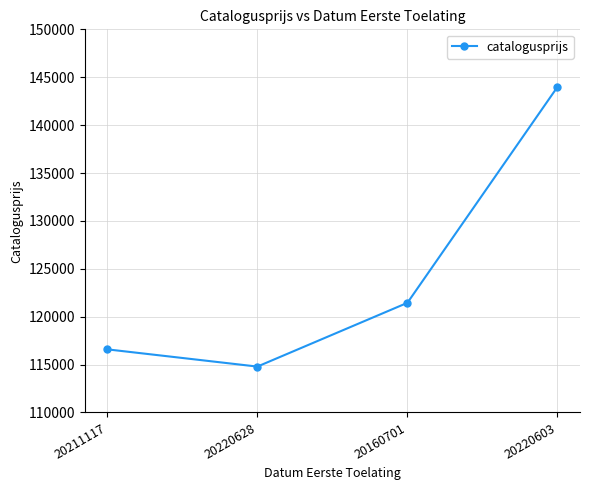

Which category has the highest value across all series?

20220603